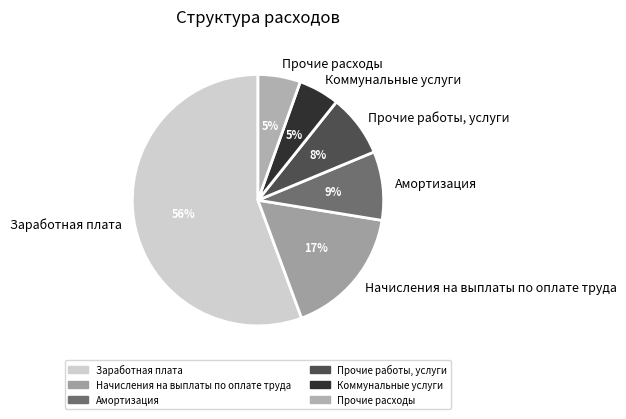

Which category has the biggest portion of the pie?

Заработная плата